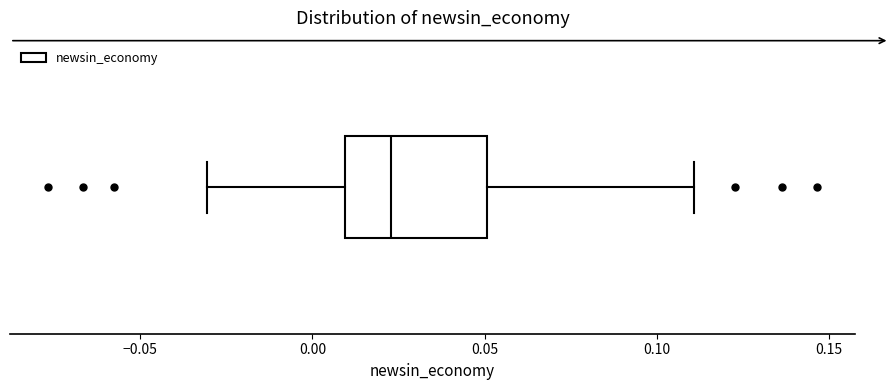

Transcribe this box plot: give where the median line is, the range the box spans, and where the two whiskers end, as read against the x-axis. The values are not printed on the chart, so give them approximately, as read against the axis.

median 0.025, box 0.010 to 0.050, whiskers -0.030 to 0.110